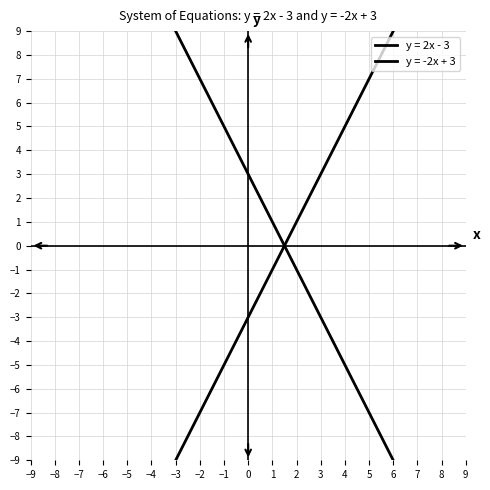

What is the value of the y = -2x + 3 point at the 2nd from the left?

19